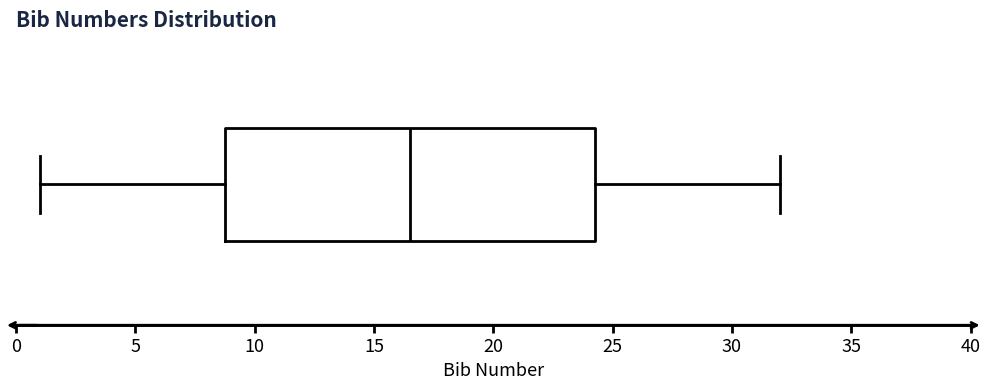

Read this box plot against the x-axis: the position of the median line, the range covered by the box, and the ends of both whiskers. The values are not printed on the chart, so give them approximately, as read against the axis.

median 16.5, box 9.0 to 24.5, whiskers 1.0 to 32.0